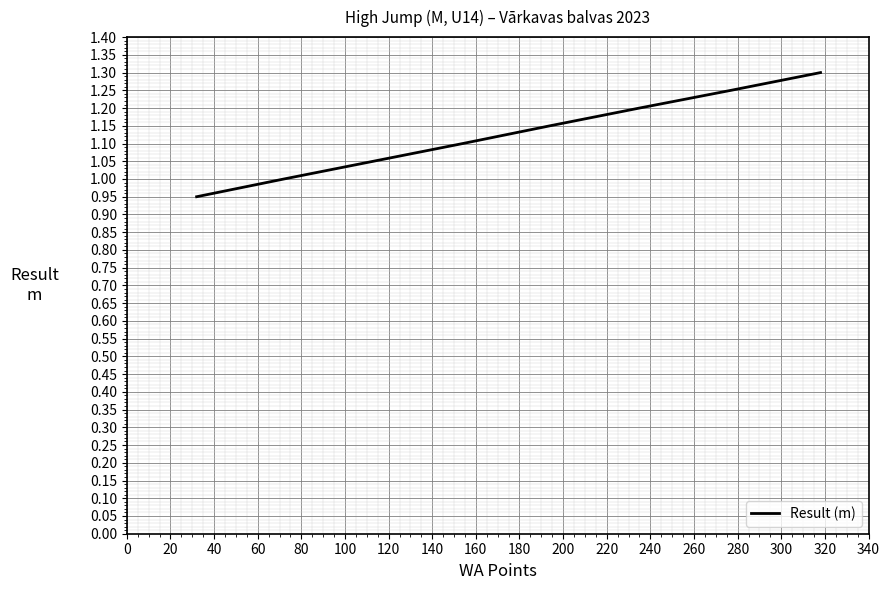

What is the average value?

1.1